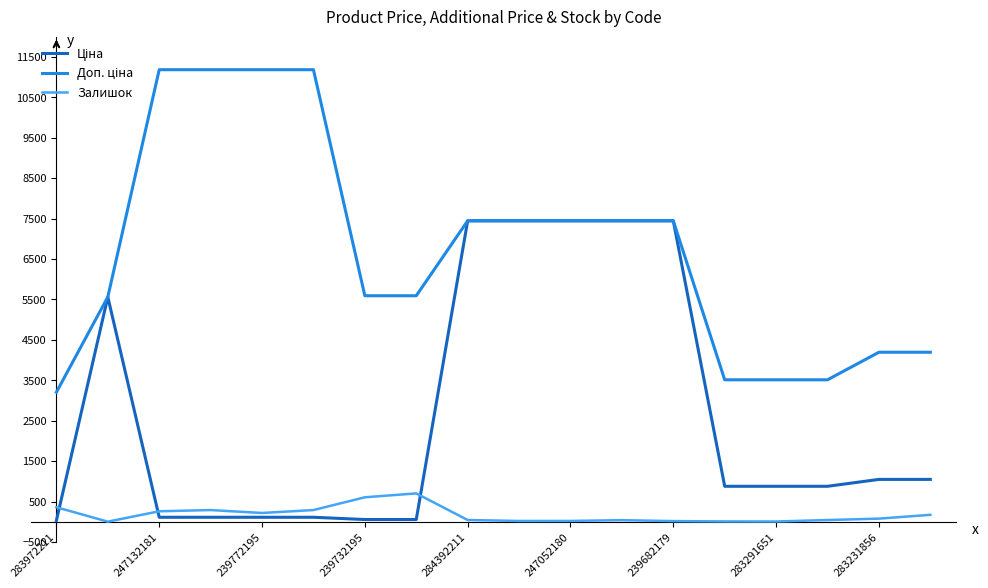

What is the maximum value shown in the chart?

11182.0